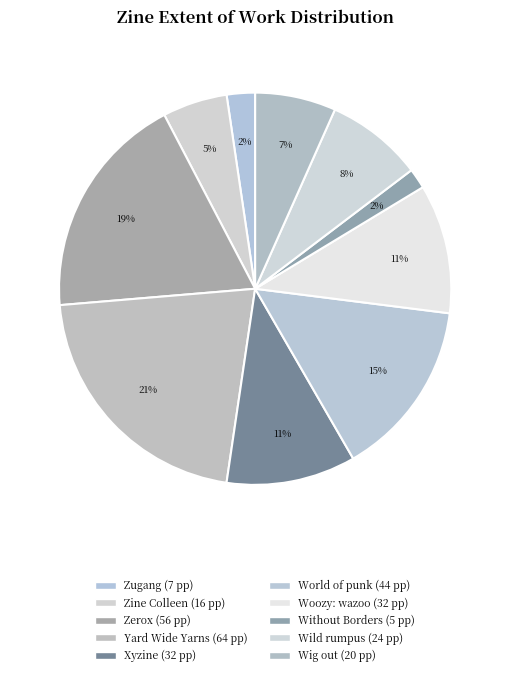

Does any single category account for the majority?

No